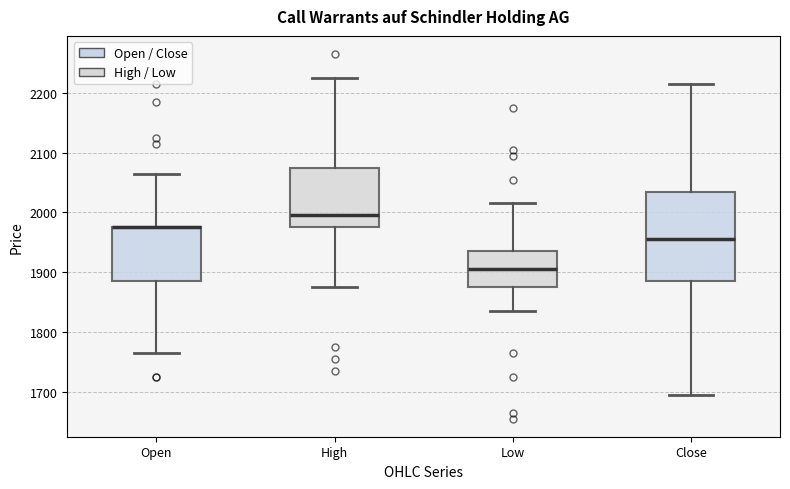

Where is the upper edge of the box for Low on the y-axis? The values are not printed on the chart, so give them approximately, as read against the axis.

1940